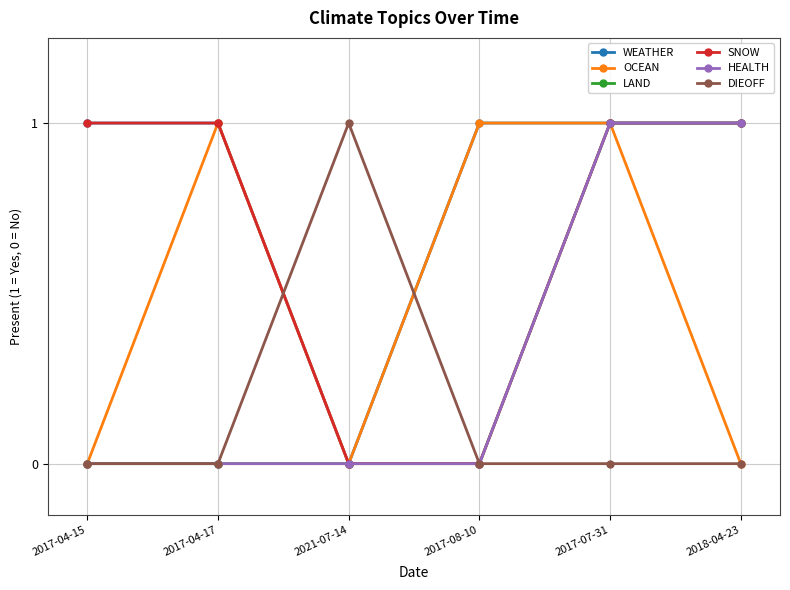

Reading right to left, transcribe all the data shown in this chart.

WEATHER: 2018-04-23=1	2017-07-31=1	2017-08-10=1	2021-07-14=0	2017-04-17=1	2017-04-15=1
OCEAN: 2018-04-23=0	2017-07-31=1	2017-08-10=1	2021-07-14=0	2017-04-17=1	2017-04-15=0
LAND: 2018-04-23=1	2017-07-31=1	2017-08-10=0	2021-07-14=0	2017-04-17=0	2017-04-15=0
SNOW: 2018-04-23=1	2017-07-31=1	2017-08-10=0	2021-07-14=0	2017-04-17=1	2017-04-15=1
HEALTH: 2018-04-23=1	2017-07-31=1	2017-08-10=0	2021-07-14=0	2017-04-17=0	2017-04-15=0
DIEOFF: 2018-04-23=0	2017-07-31=0	2017-08-10=0	2021-07-14=1	2017-04-17=0	2017-04-15=0